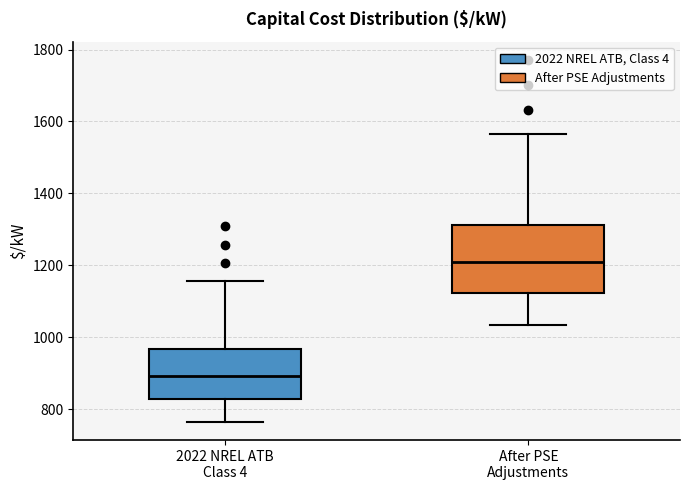

Reading left to right, read every box against the y-axis: the position of its median line, the range the box covers, and the ends of its whiskers. The values are not printed on the chart, so give them approximately, as read against the axis.

2022 NREL ATB Class 4: median 900, box 820 to 960, whiskers 760 to 1160
After PSE Adjustments: median 1220, box 1120 to 1320, whiskers 1040 to 1560